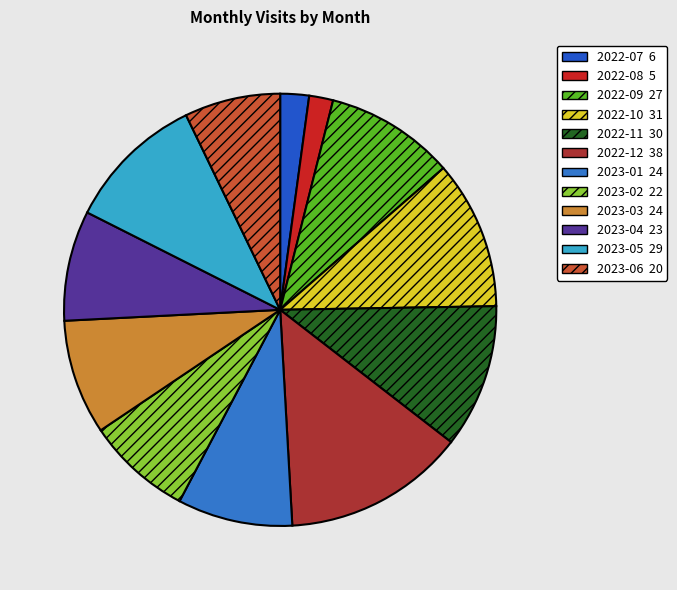

To the nearest percent, what percentage of the pie is 2023-03?

9%